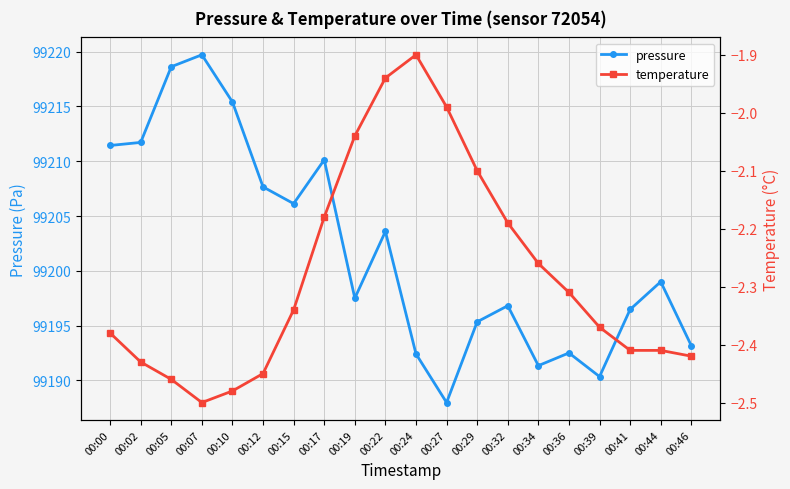

At which label is temperature closest to -2?

00:27